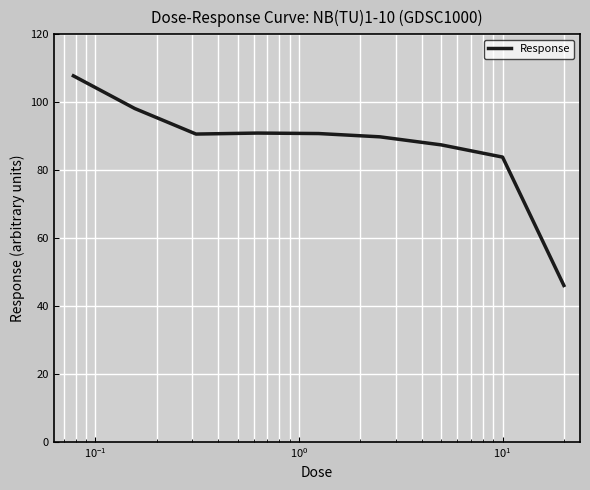

What is the greatest value displayed?

107.8